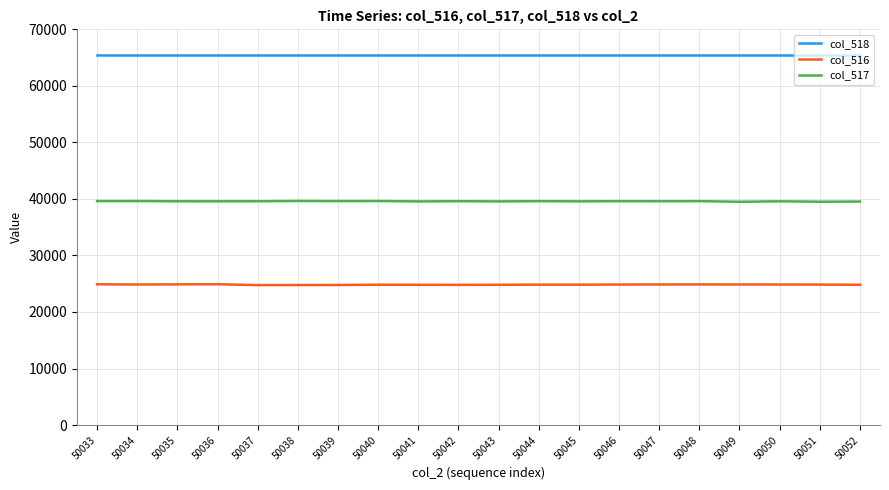

The value of col_518 at 50041 is 17172. True or false?

False